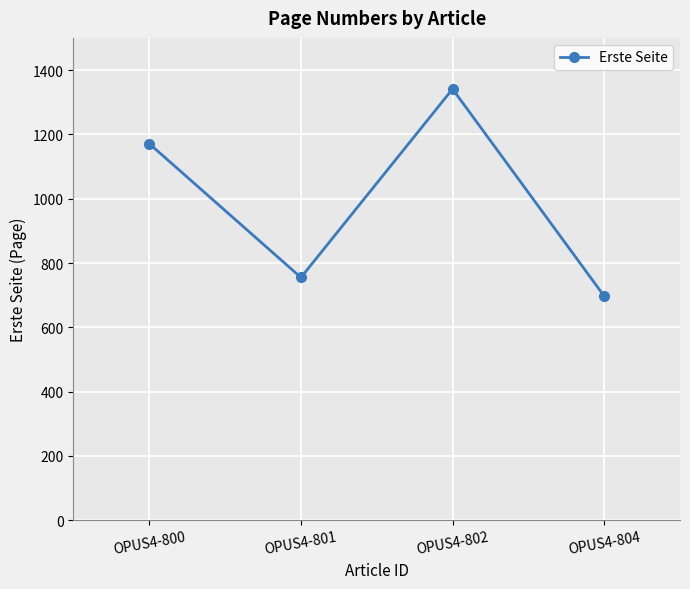

What is the value of the 3rd point from the left?

1341